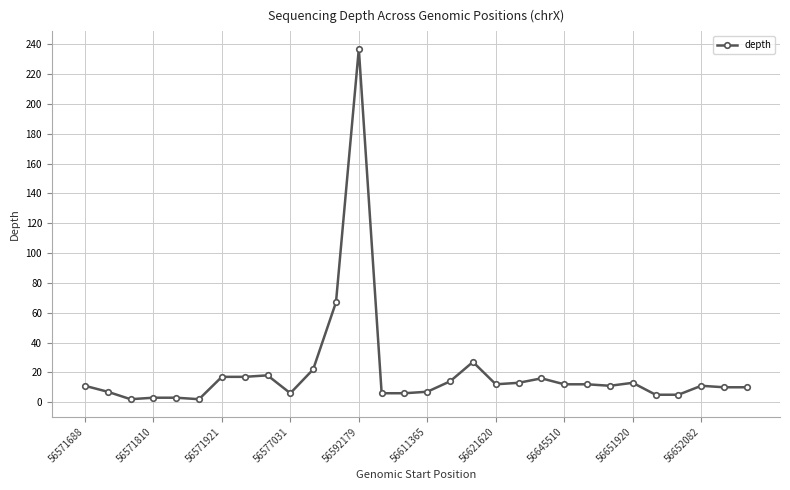

How many categories are shown in the chart?

30